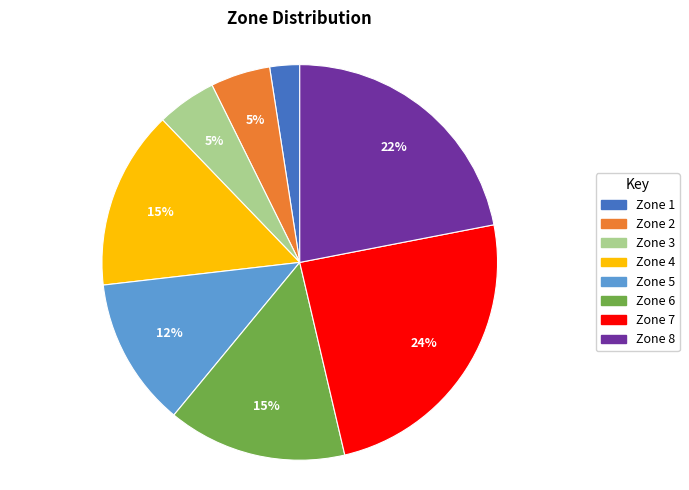

How many segments does this pie chart have?

8